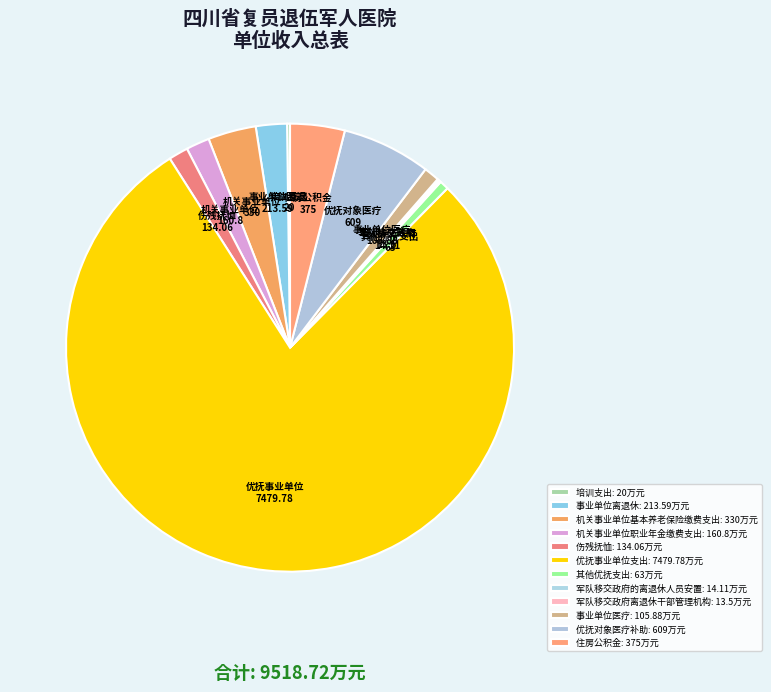

Do 培训支出 and 军队移交政府离退休干部管理机构 together represent more than half of the pie?

No